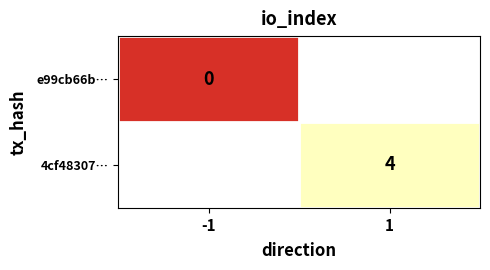

The value of 4cf48307… at 1 is 4. True or false?

True